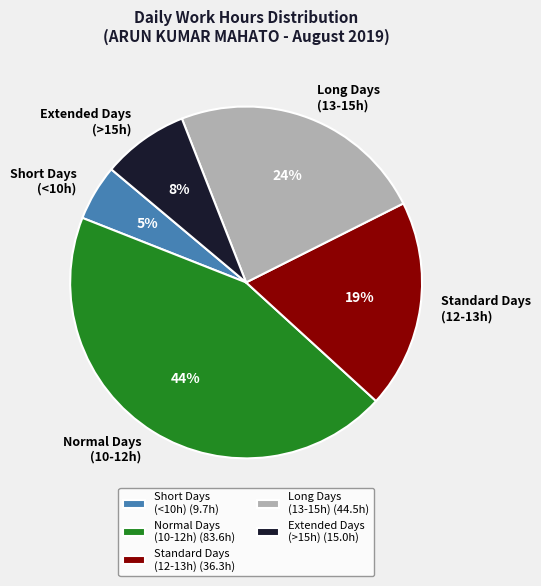

To the nearest percent, what is the average slice percentage?

20%